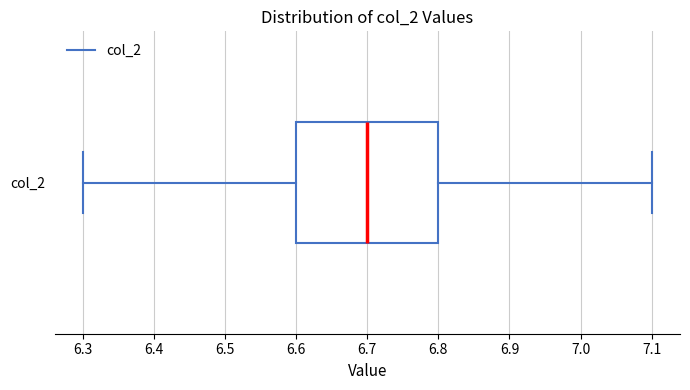

Transcribe this box plot: give where the median line is, the range the box spans, and where the two whiskers end, as read against the x-axis. The values are not printed on the chart, so give them approximately, as read against the axis.

median 6.7, box 6.6 to 6.8, whiskers 6.3 to 7.1